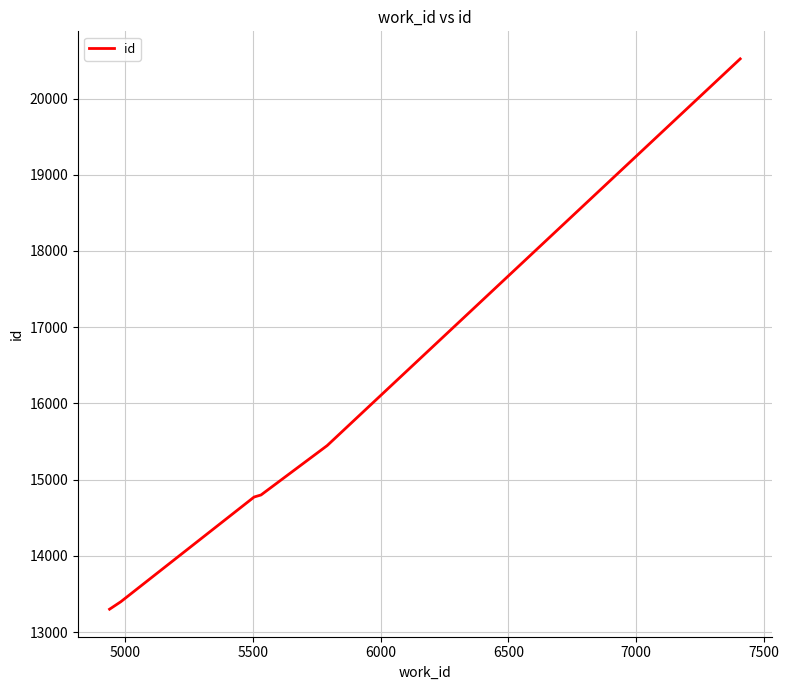

What is the difference between the maximum and second lowest values?

7123